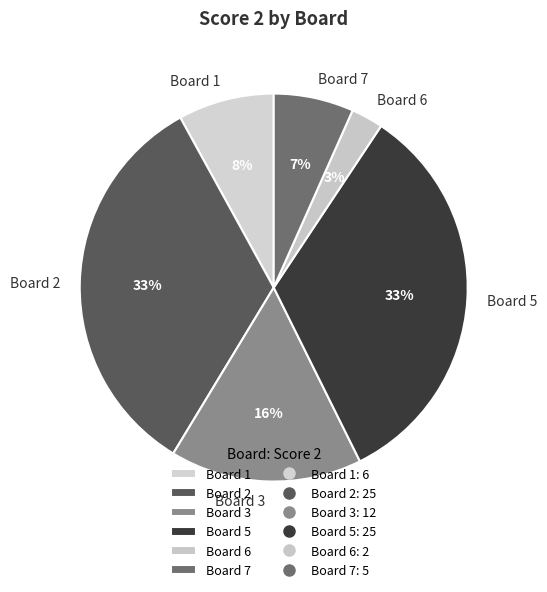

Which slice is the smallest?

Board 6